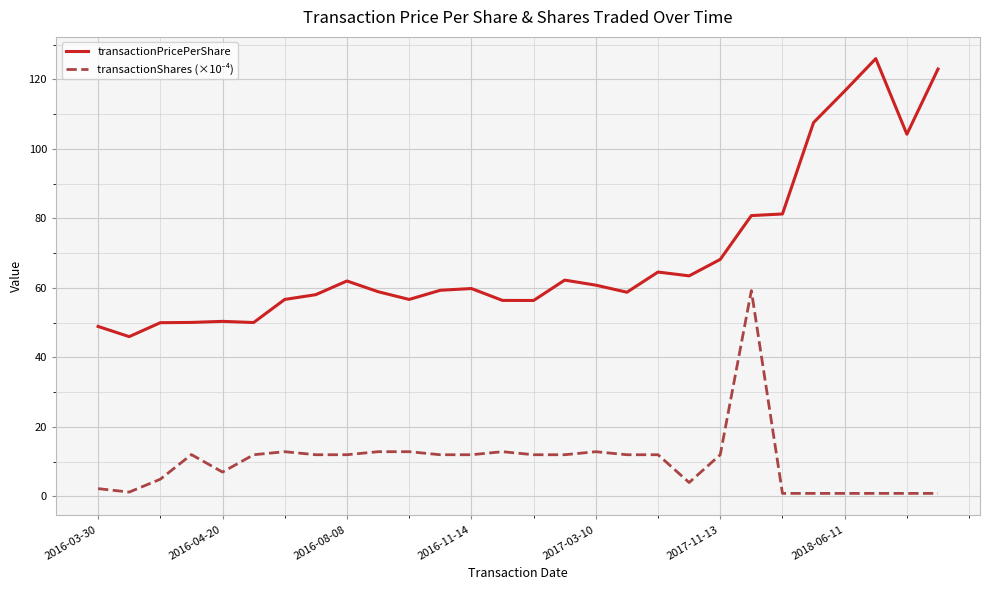

Which series has the largest range (max minus min)?

transactionPricePerShare